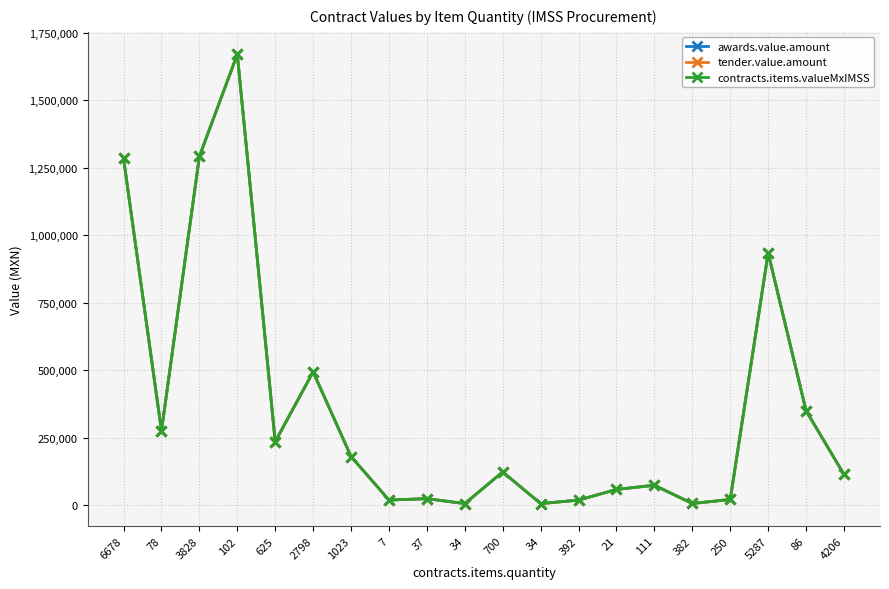

What is the greatest value displayed?

1670454.0